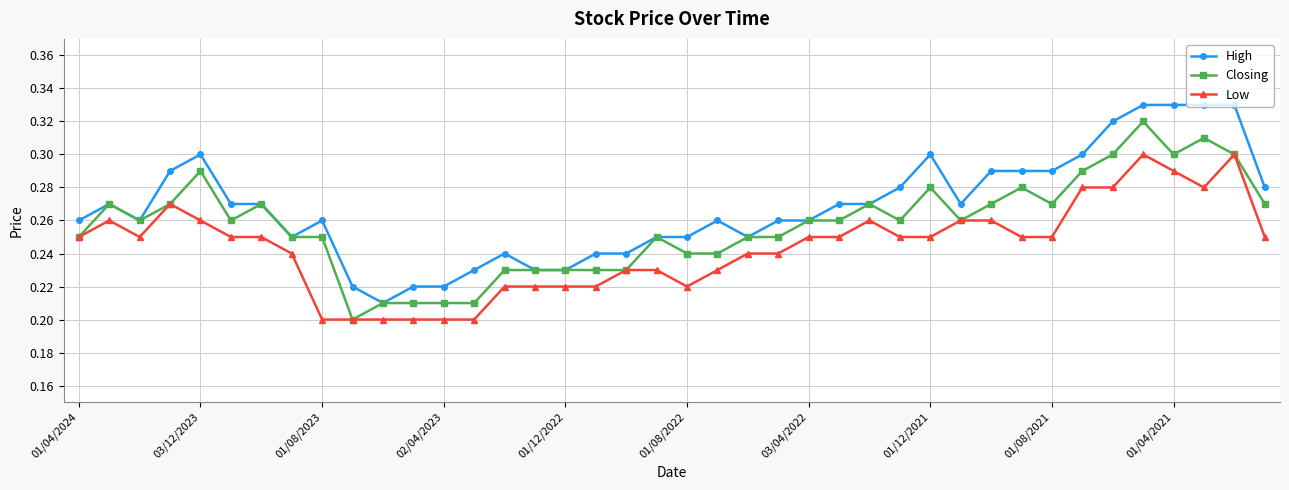

True or false: Low and High intersect in this chart.

False